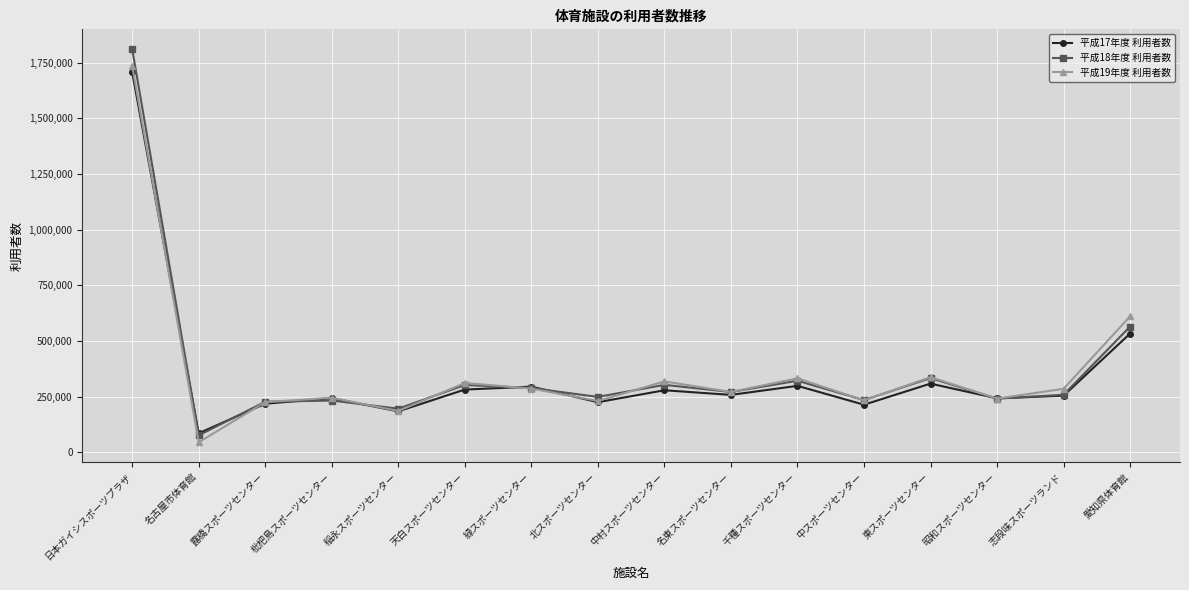

Which series changed the most between 露橋スポーツセンター and 愛知県体育館?

平成19年度 利用者数